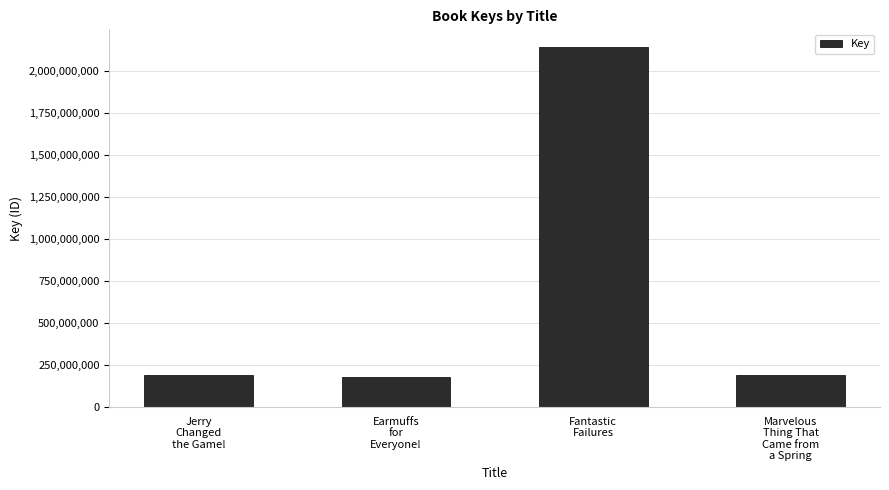

What is the minimum value shown in the chart?

179446512